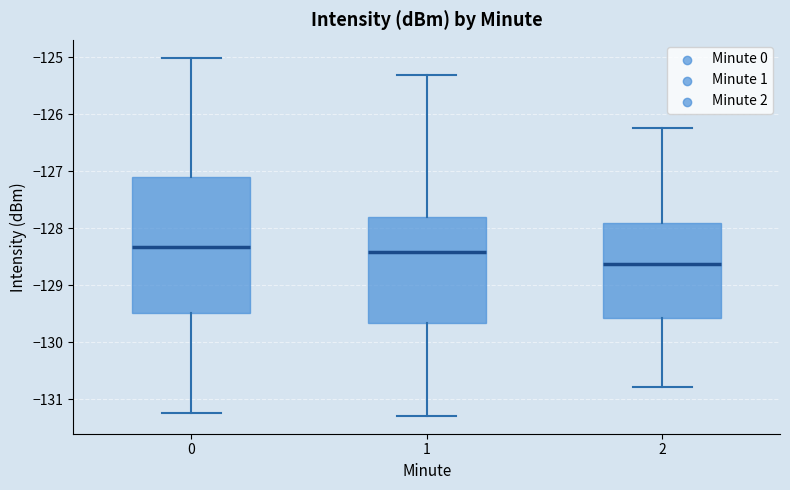

Reading left to right, read every box against the y-axis: the position of its median line, the range the box covers, and the ends of its whiskers. The values are not printed on the chart, so give them approximately, as read against the axis.

0: median -128.3, box -129.5 to -127.1, whiskers -131.2 to -125.0
1: median -128.4, box -129.7 to -127.8, whiskers -131.3 to -125.3
2: median -128.6, box -129.6 to -127.9, whiskers -130.8 to -126.2